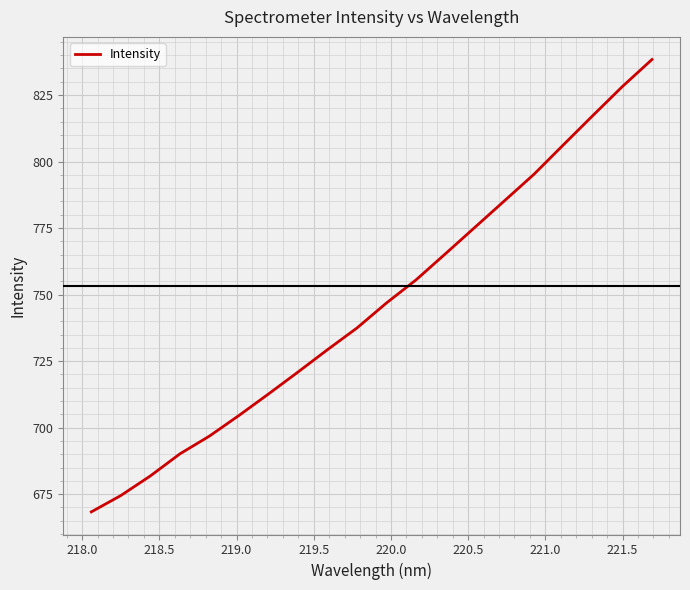

What is the greatest value displayed?

838.4